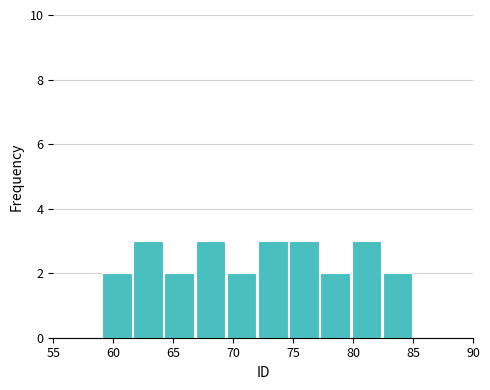

How tall is the bar that spans 59.0 to 61.6 on the x-axis? Neither the bar edges nor the heights are printed on the chart, so give them approximately, as read against the axes.

2